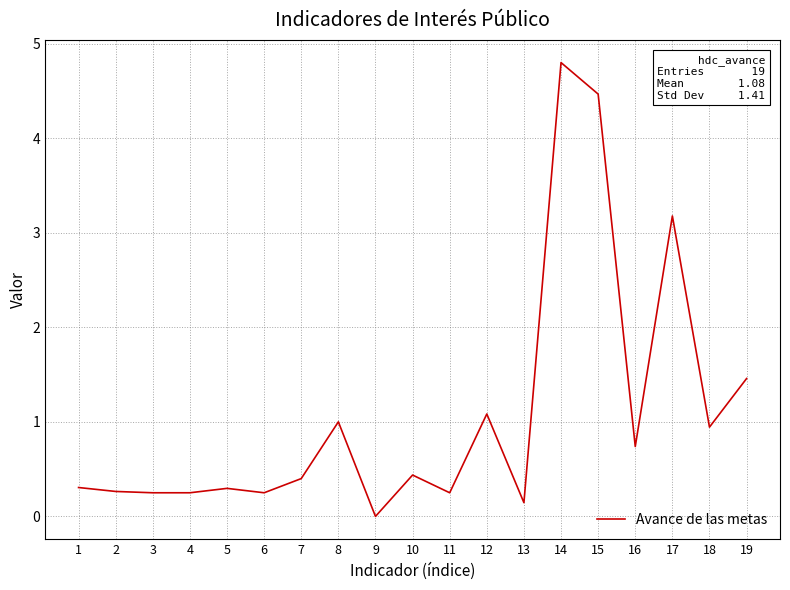

Where is the data nearest to the value 2?

19